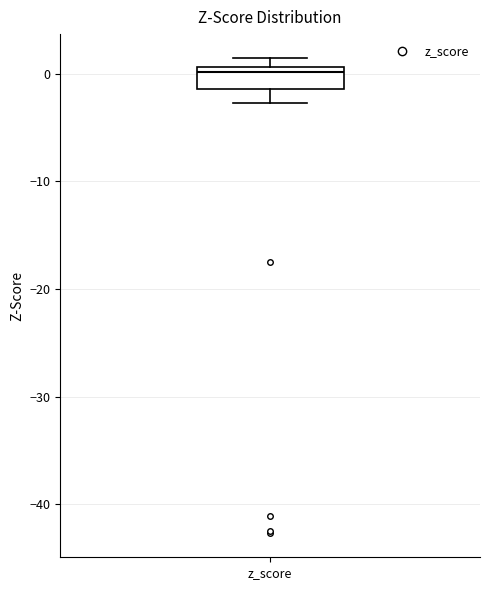

Transcribe this box plot: give where the median line is, the range the box spans, and where the two whiskers end, as read against the y-axis. The values are not printed on the chart, so give them approximately, as read against the axis.

median 0, box -1 to 1, whiskers -3 to 1 (just above the box's upper edge)